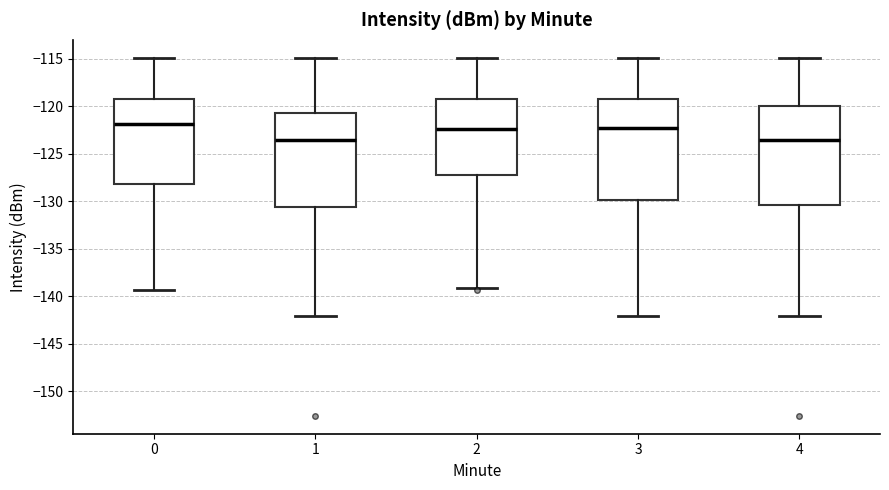

Reading left to right, read every box against the y-axis: the position of its median line, the range the box covers, and the ends of its whiskers. The values are not printed on the chart, so give them approximately, as read against the axis.

0: median -122.0, box -128.0 to -119.5, whiskers -139.5 to -115.0
1: median -123.5, box -130.5 to -120.5, whiskers -142.0 to -115.0
2: median -122.5, box -127.0 to -119.5, whiskers -139.0 to -115.0
3: median -122.5, box -130.0 to -119.0, whiskers -142.0 to -115.0
4: median -123.5, box -130.5 to -120.0, whiskers -142.0 to -115.0